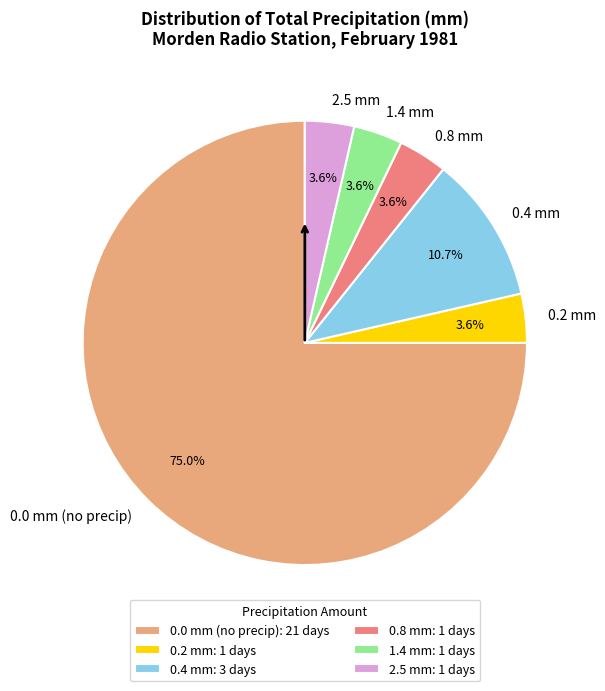

How much of the chart is everything except 0.4 mm?

89.3%